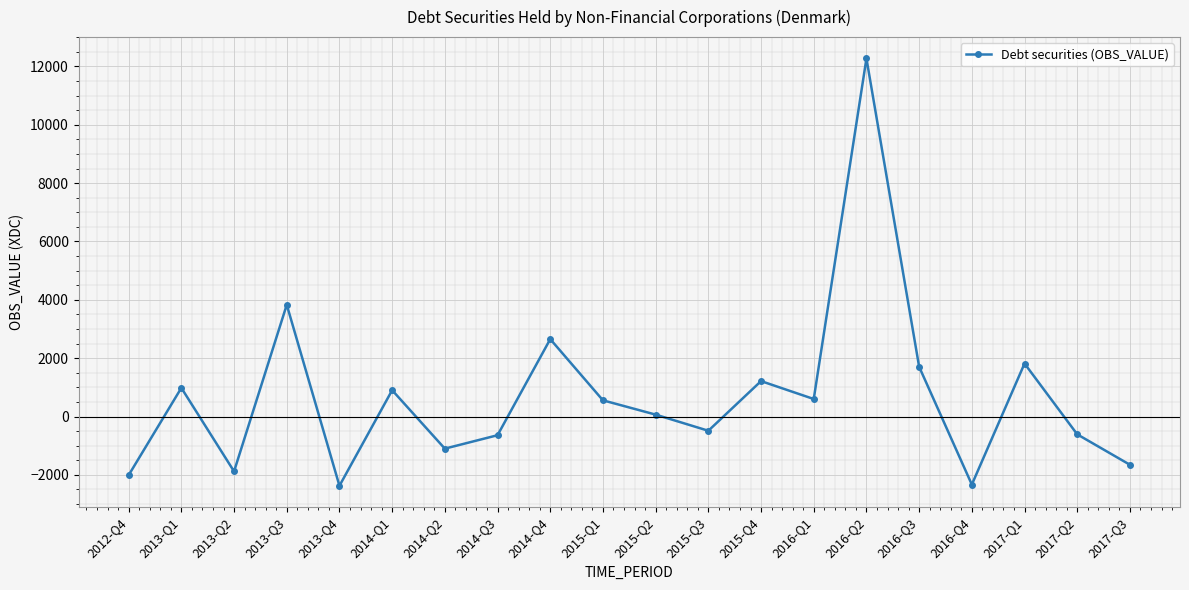

How many lines are shown in the chart?

1